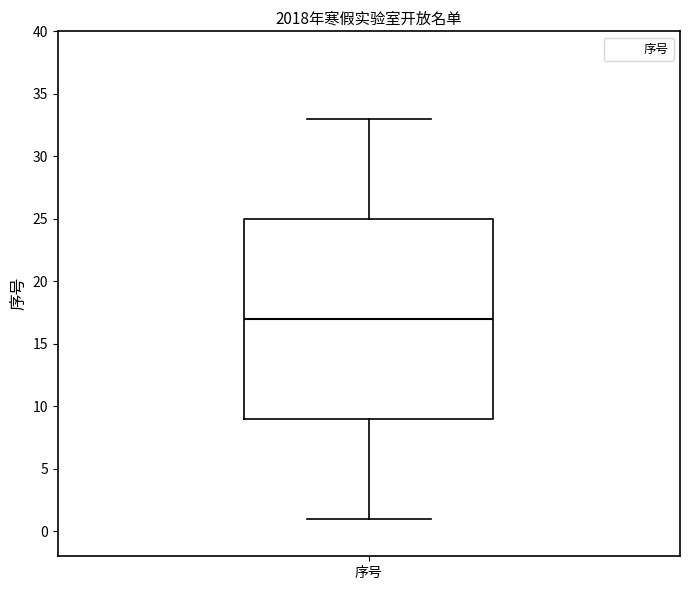

Transcribe this box plot: give where the median line is, the range the box spans, and where the two whiskers end, as read against the y-axis. The values are not printed on the chart, so give them approximately, as read against the axis.

median 17, box 9 to 25, whiskers 1 to 33